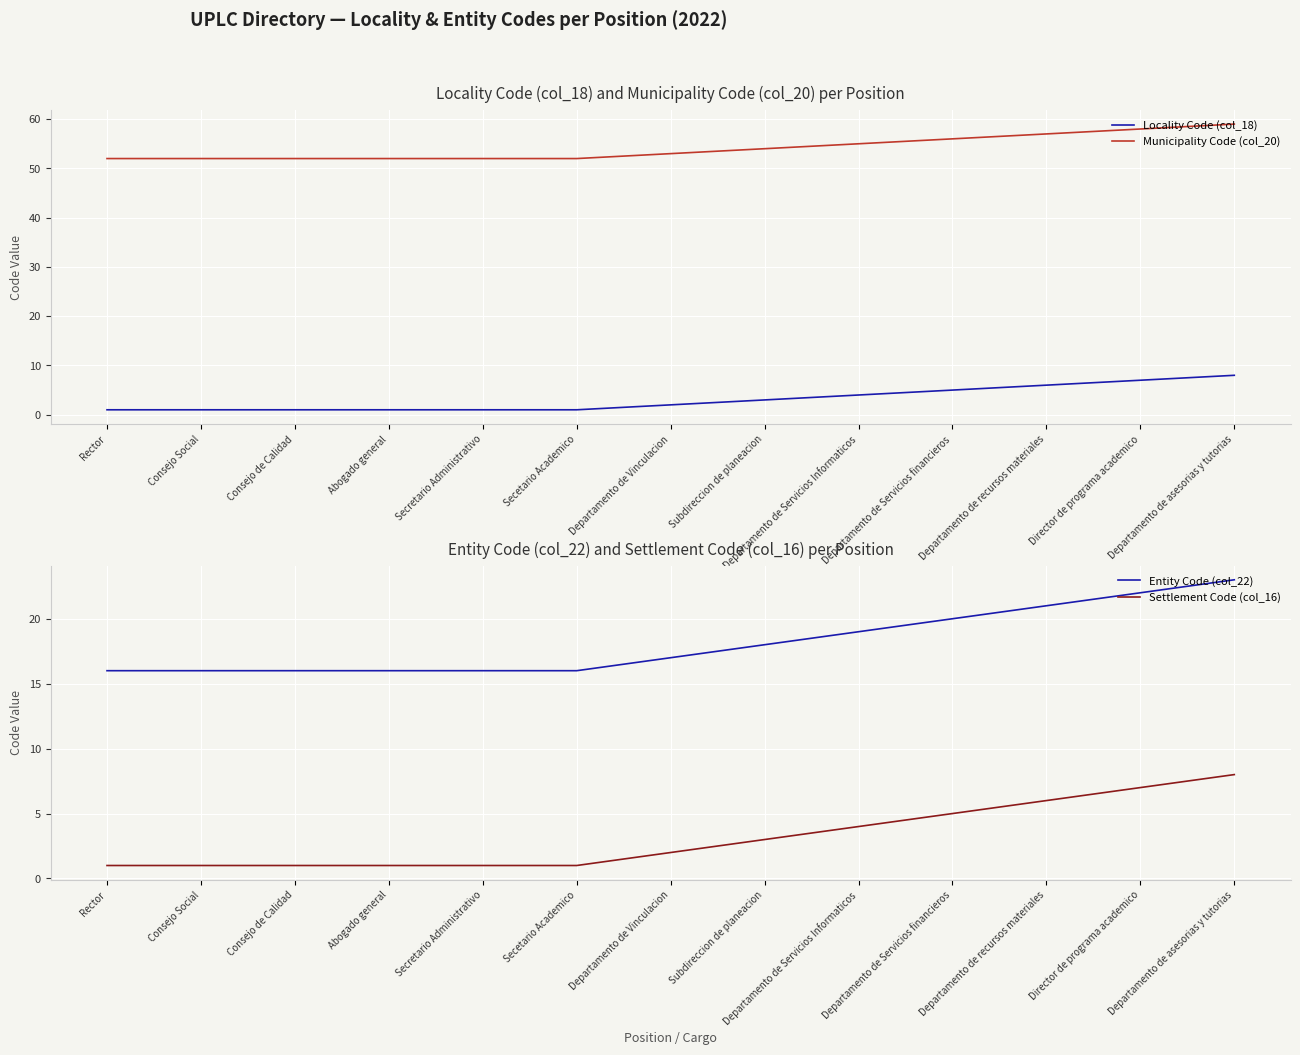

What are all the series names shown in the legend?

Locality Code (col_18), Municipality Code (col_20), Entity Code (col_22), Settlement Code (col_16)